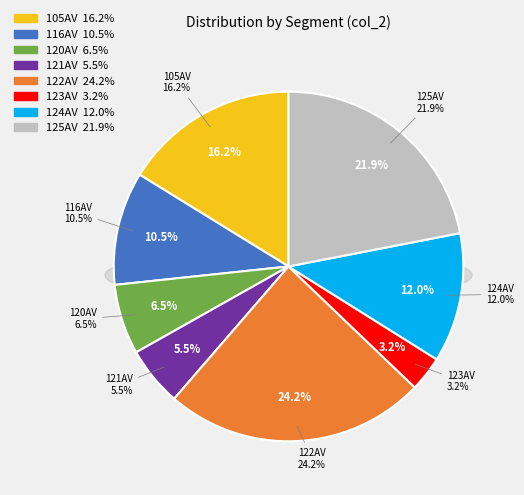

True or false: 123AV accounts for 3% of the total.

True